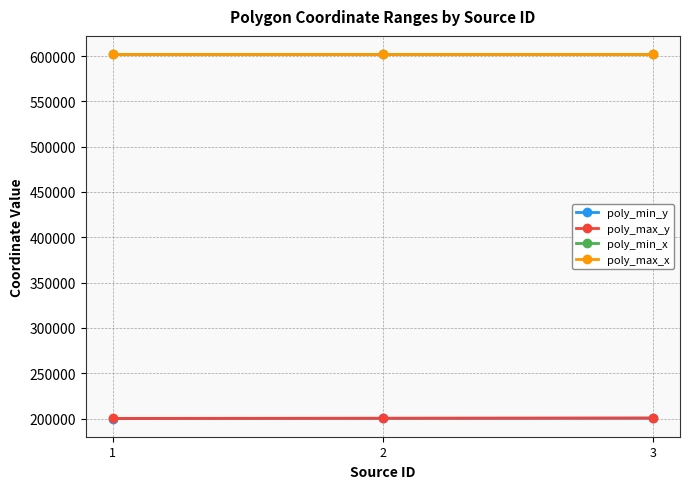

What are all the series names shown in the legend?

poly_min_y, poly_max_y, poly_min_x, poly_max_x